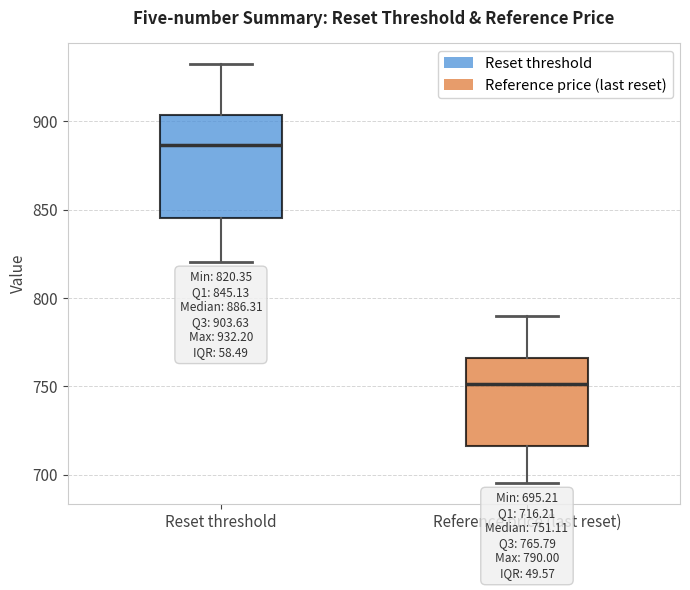

Which box is the tallest, from its lower edge to its upper edge?

Reset threshold